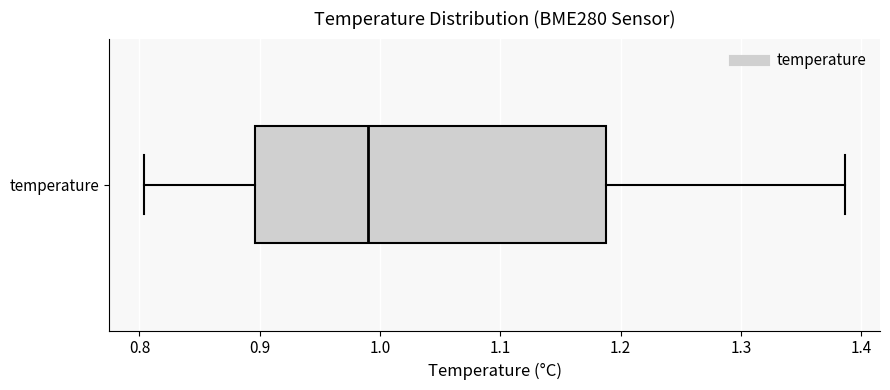

Read this box plot against the x-axis: the position of the median line, the range covered by the box, and the ends of both whiskers. The values are not printed on the chart, so give them approximately, as read against the axis.

median 0.99, box 0.90 to 1.19, whiskers 0.80 to 1.39